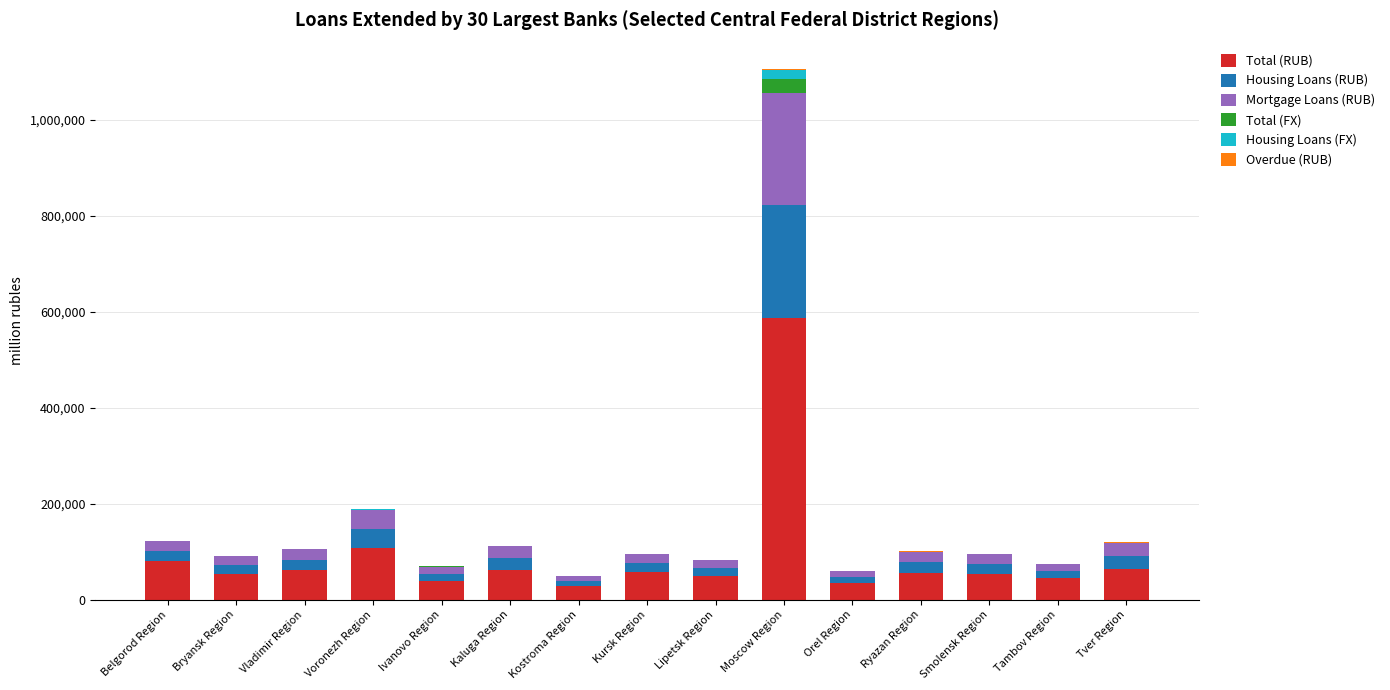

The Total (RUB) series shows 43949 at Tambov Region. True or false?

True